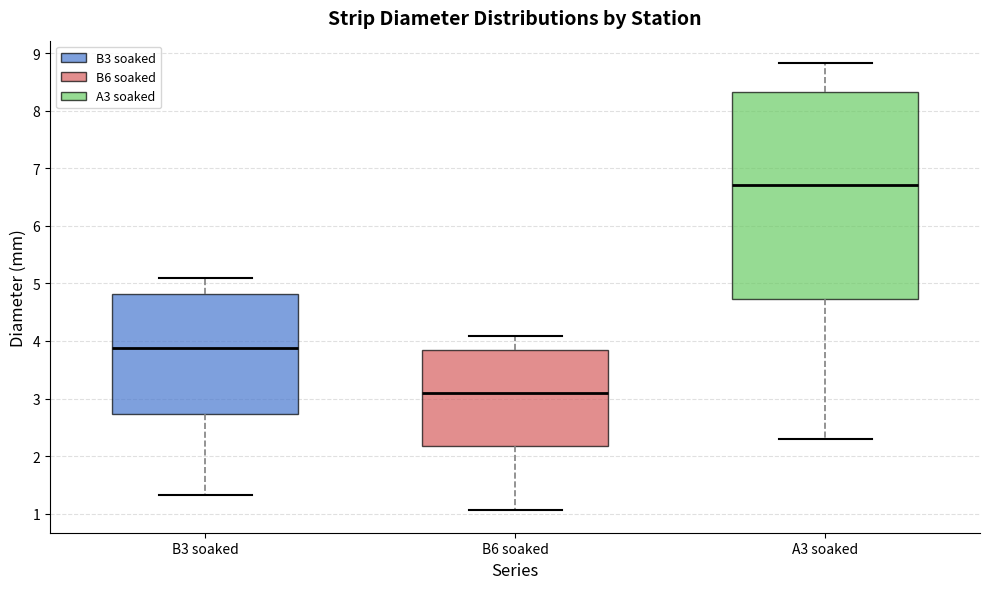

Where is the upper edge of the box for A3 soaked on the y-axis? The values are not printed on the chart, so give them approximately, as read against the axis.

8.3